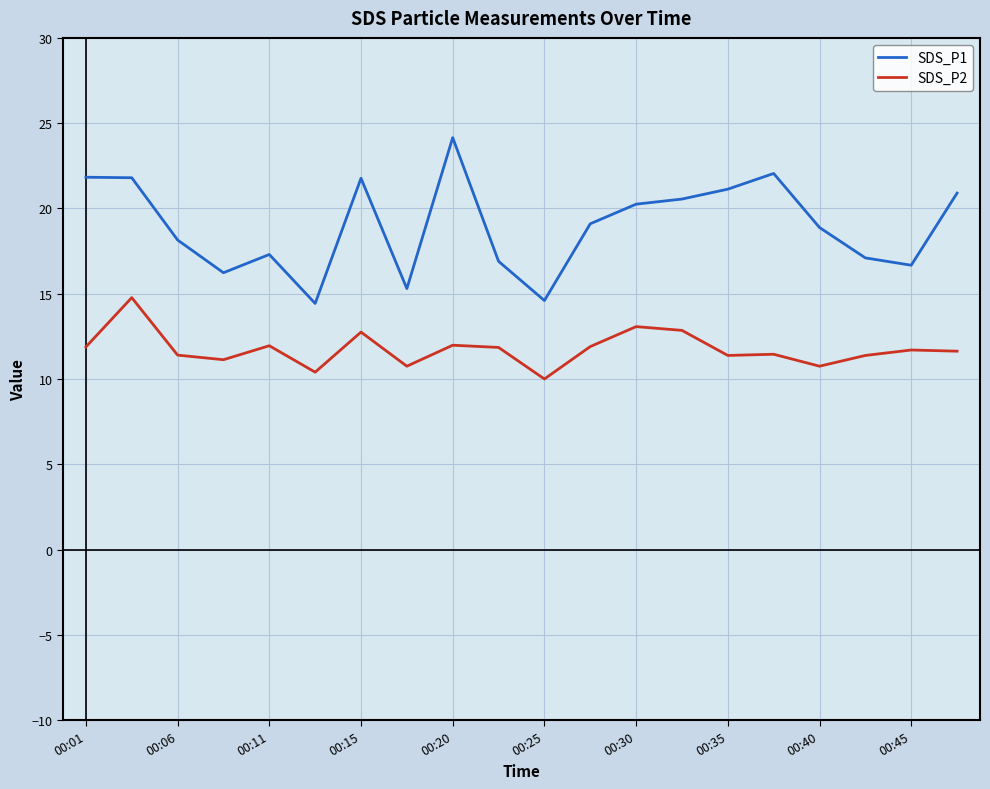

Which series has the largest total across all categories?

SDS_P1